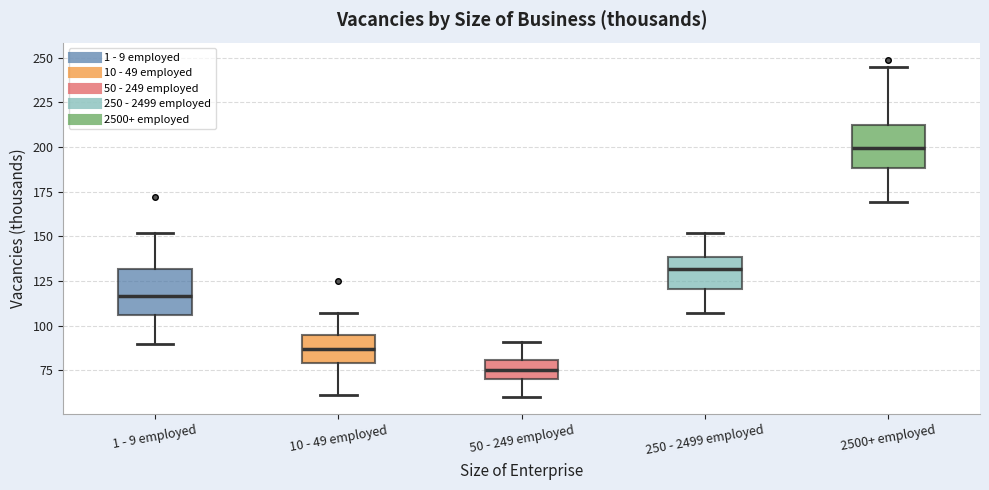

Where is the upper edge of the box for 50 - 249 employed on the y-axis? The values are not printed on the chart, so give them approximately, as read against the axis.

80